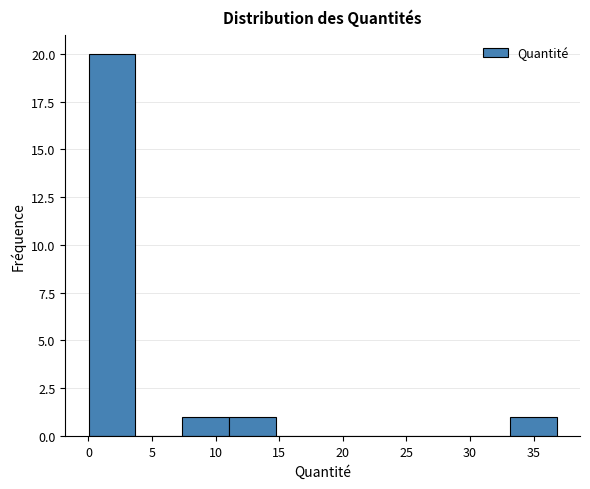

Reading left to right, transcribe this chart: for each bar, give the range it covers on the x-axis and its height. Neither the bar edges nor the heights are printed on the chart, so give them approximately, as read against the axes.

0.0 to 3.5: 20
3.5 to 7.5: 0
7.5 to 11.0: 1
11.0 to 14.5: 1
14.5 to 18.5: 0
18.5 to 22.0: 0
22.0 to 26.0: 0
26.0 to 29.5: 0
29.5 to 33.0: 0
33.0 to 37.0: 1